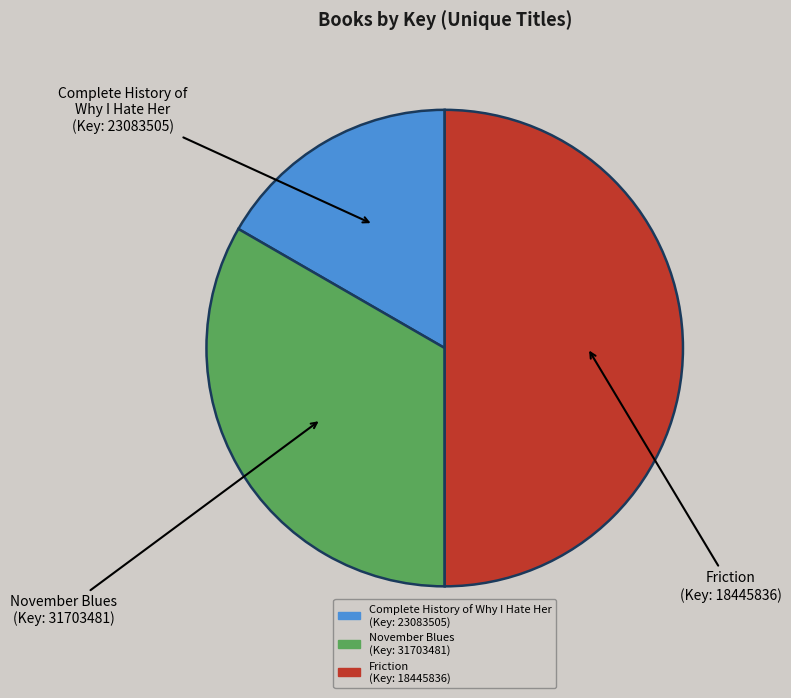

Does Complete History of Why I Hate Her (Key: 23083505) represent more than half of the total?

No